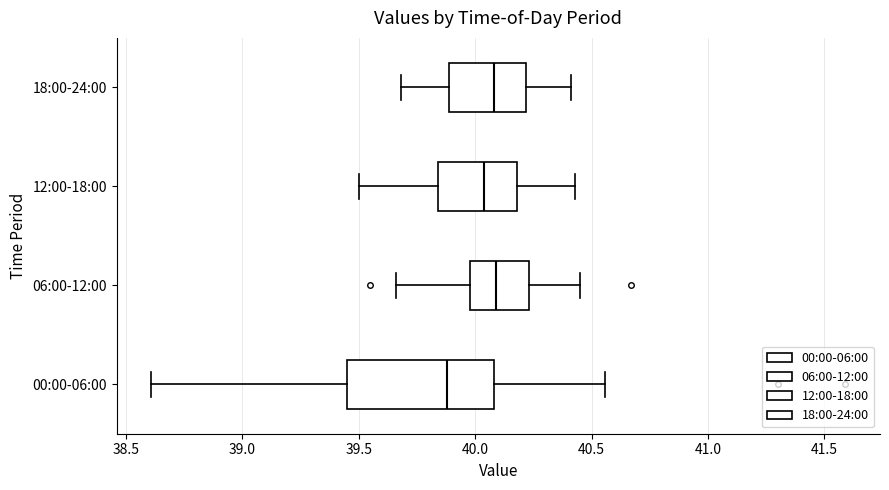

Which box is the widest, from its left edge to its right edge?

00:00-06:00